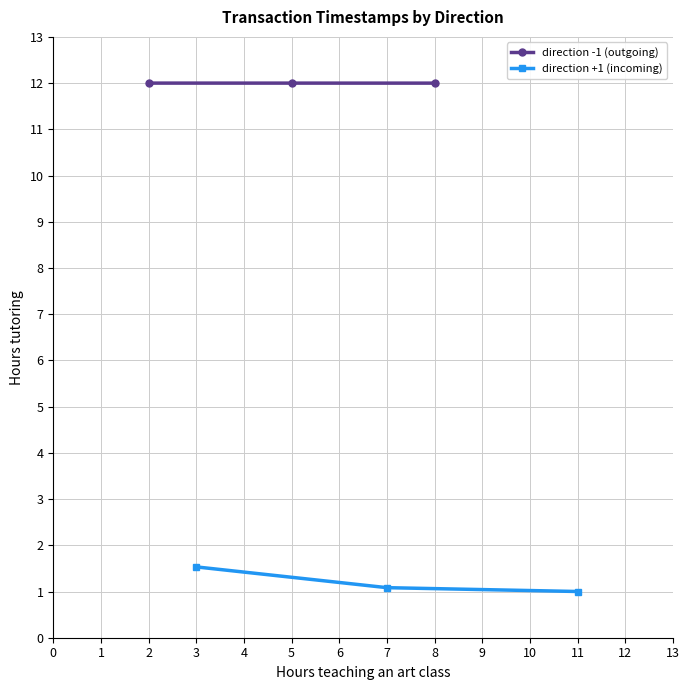

Reading left to right, extract all data points from this chart.

direction -1 (outgoing): 12.0	12.0	12.0
direction +1 (incoming): 1.5	1.1	1.0